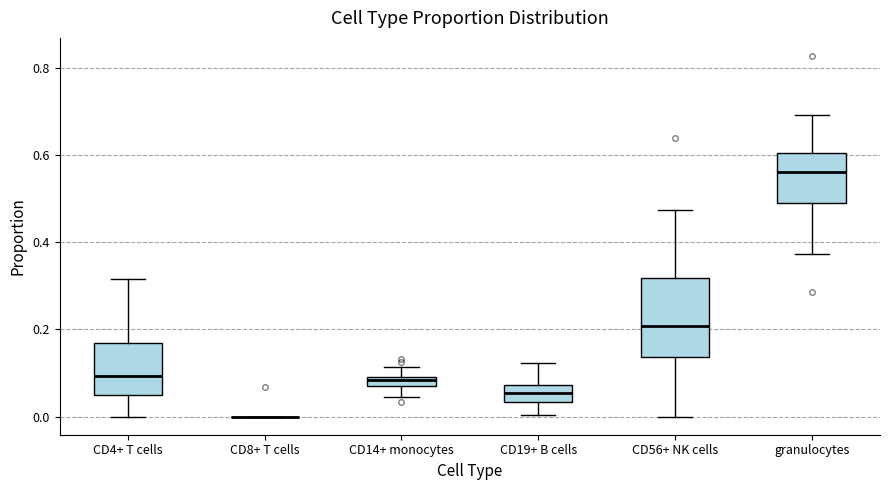

Which box is the tallest, from its lower edge to its upper edge?

CD56+ NK cells